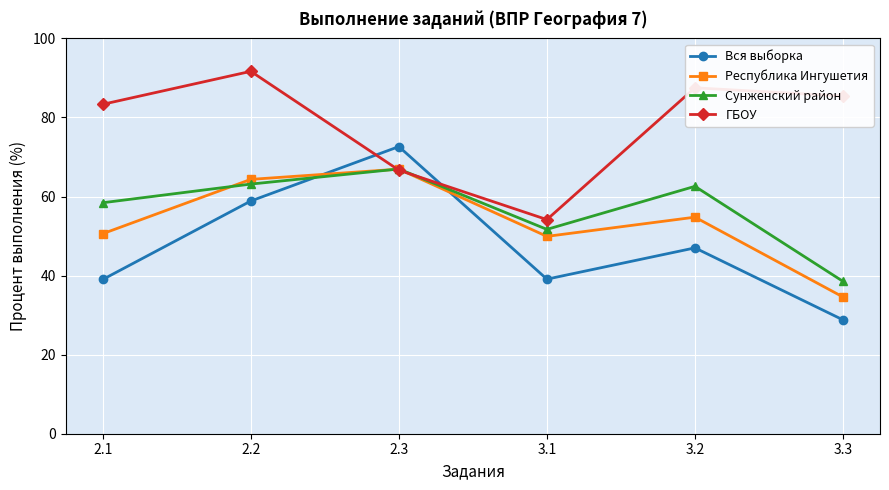

At which category is the sum across all series the highest?

2.2